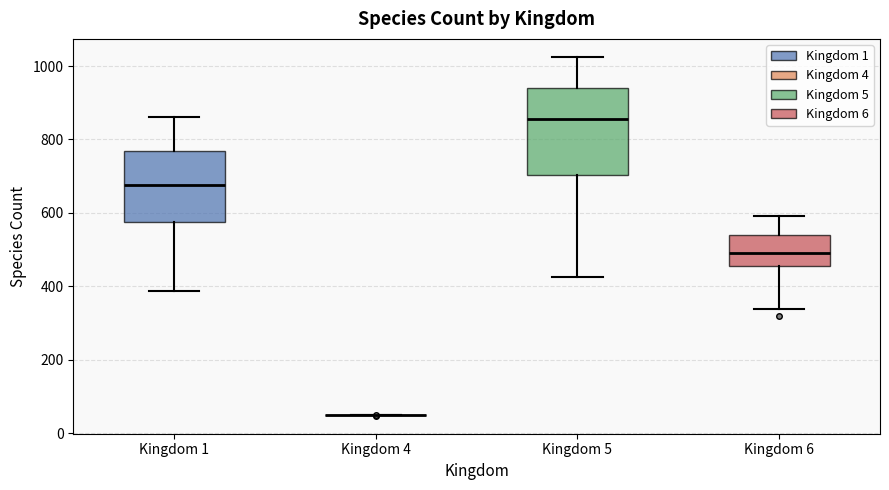

Which box is the tallest, from its lower edge to its upper edge?

Kingdom 5